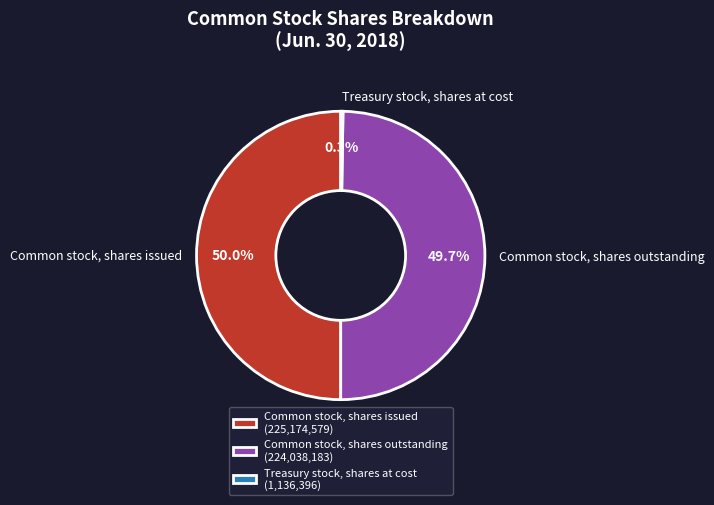

How much of the chart is everything except Common stock, shares issued?

50.0%